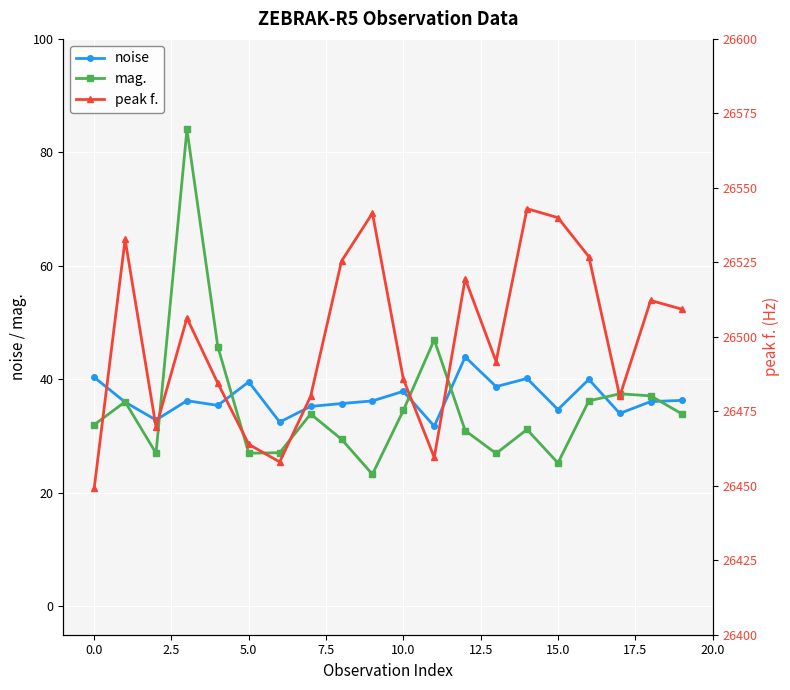

At which label is mag. closest to 53?

11